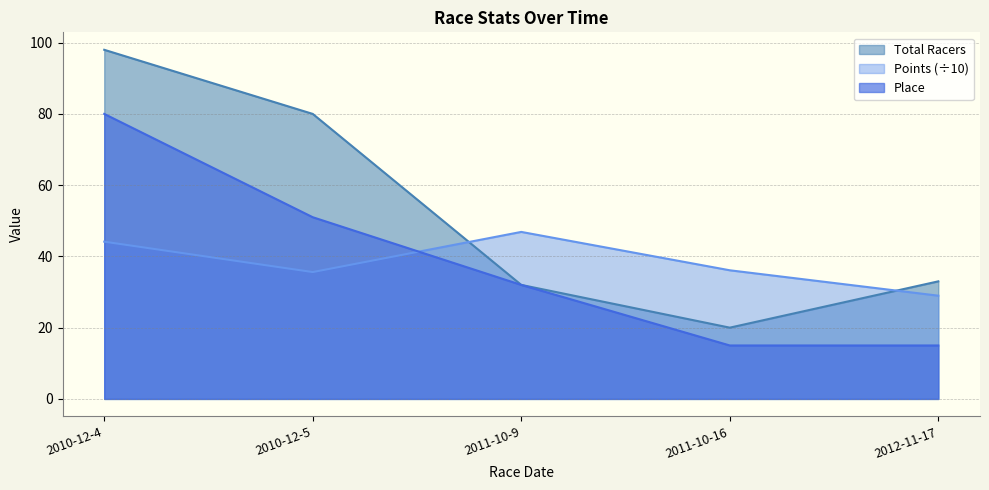

What is the total value across all series at 2011-10-16?

71.1